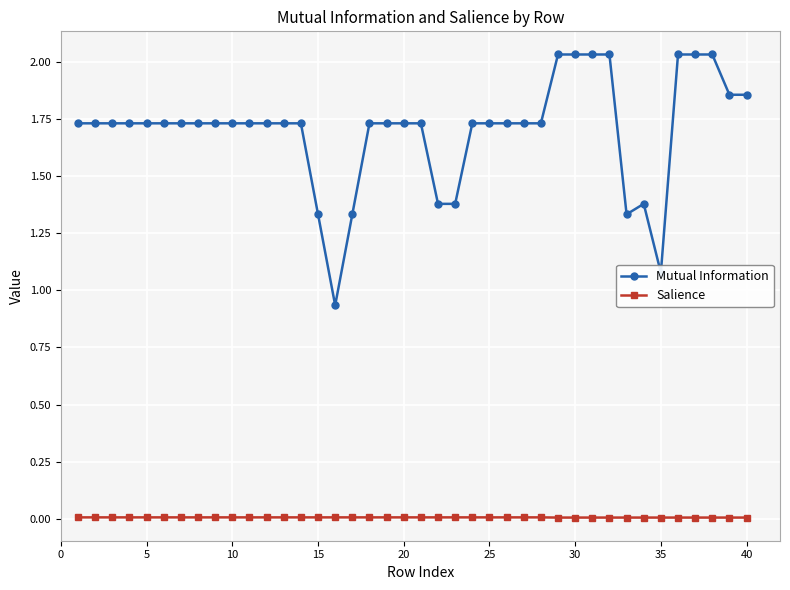

At how many categories does at least one series exceed 1?

39